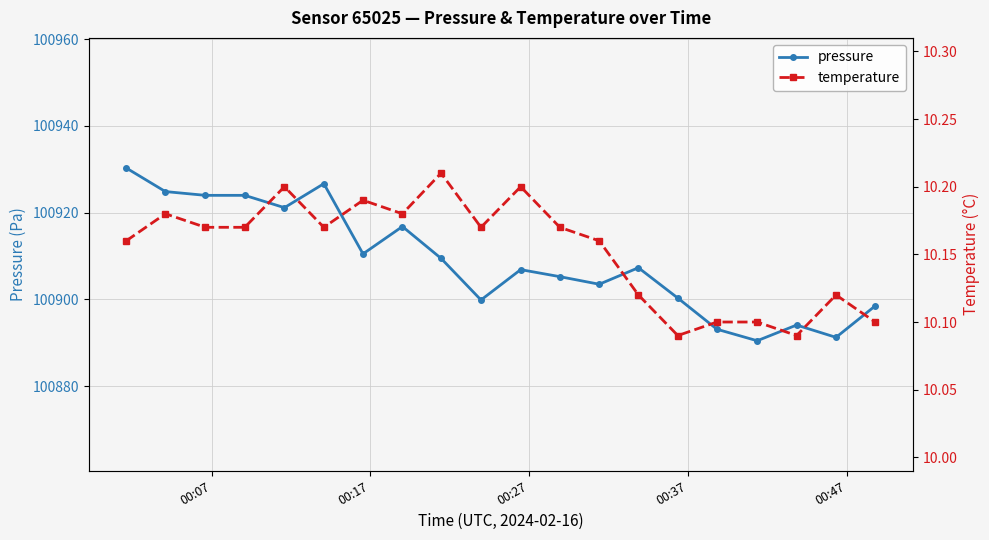

What is the value of the pressure point at the 17th from the left?

100890.4